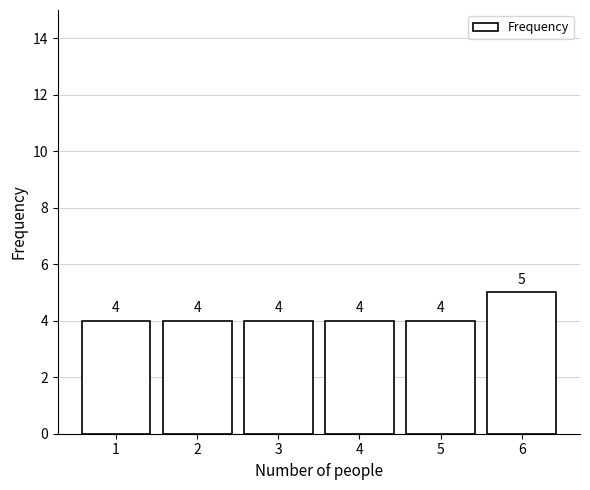

Reading right to left, list all the values displayed in this chart.

6=5	5=4	4=4	3=4	2=4	1=4